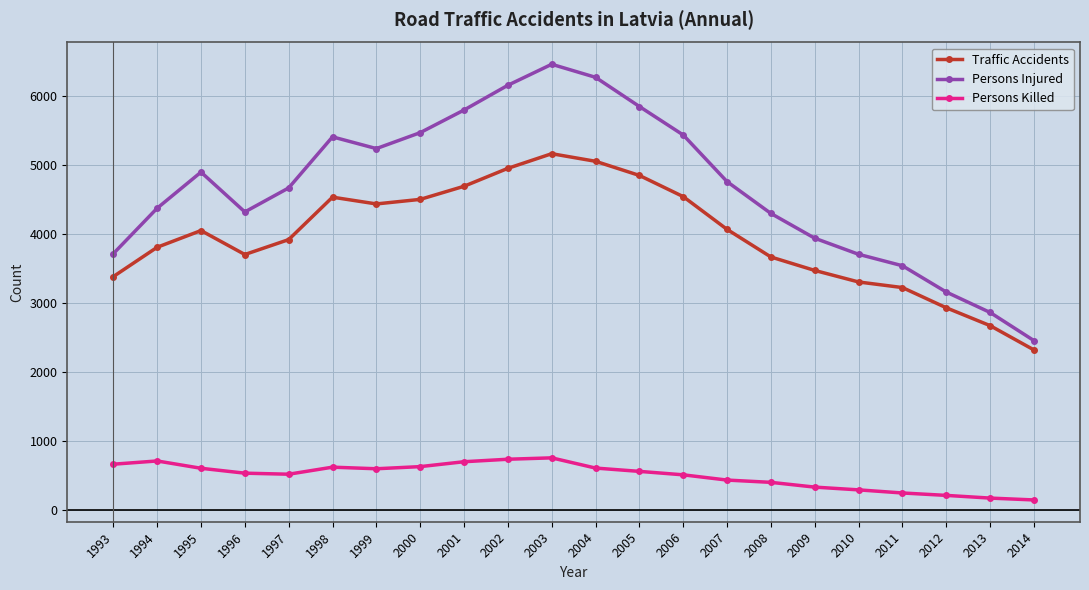

Count the number of categories in the chart.

22